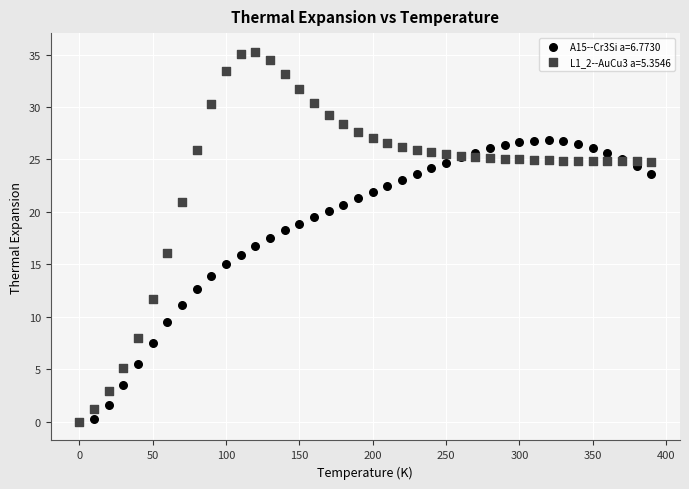

Which series has the largest Y range (max minus min)?

L1_2--AuCu3 a=5.3546